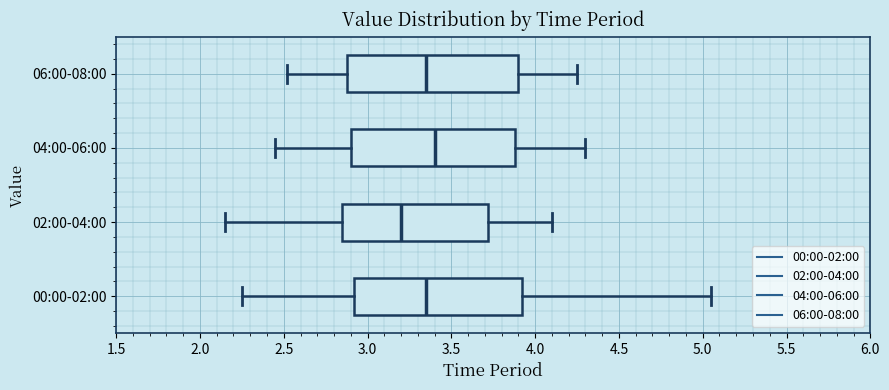

Reading bottom to top, read every box against the x-axis: the position of its median line, the range the box covers, and the ends of its whiskers. The values are not printed on the chart, so give them approximately, as read against the axis.

00:00-02:00: median 3.35, box 2.90 to 3.90, whiskers 2.25 to 5.05
02:00-04:00: median 3.20, box 2.85 to 3.70, whiskers 2.15 to 4.10
04:00-06:00: median 3.40, box 2.90 to 3.90, whiskers 2.45 to 4.30
06:00-08:00: median 3.35, box 2.90 to 3.90, whiskers 2.50 to 4.25